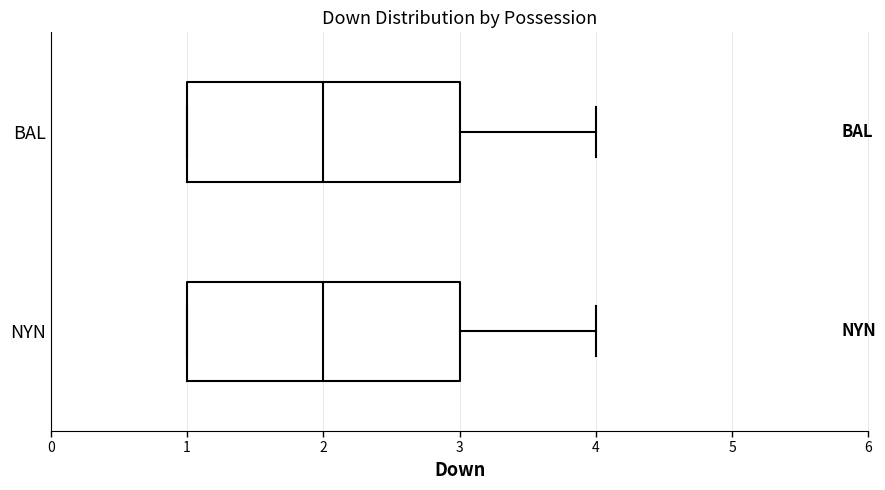

Reading bottom to top, transcribe this box plot: for each box, give where its median line is, the range the box spans, and where its two whiskers end, as read against the x-axis. The values are not printed on the chart, so give them approximately, as read against the axis.

NYN: median 2, box 1 to 3, whiskers 1 to 4
BAL: median 2, box 1 to 3, whiskers 1 to 4